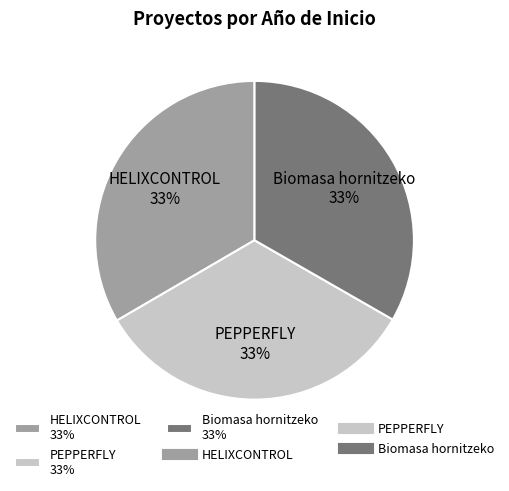

Is the sum of PEPPERFLY 33% and HELIXCONTROL 33% greater than half?

Yes